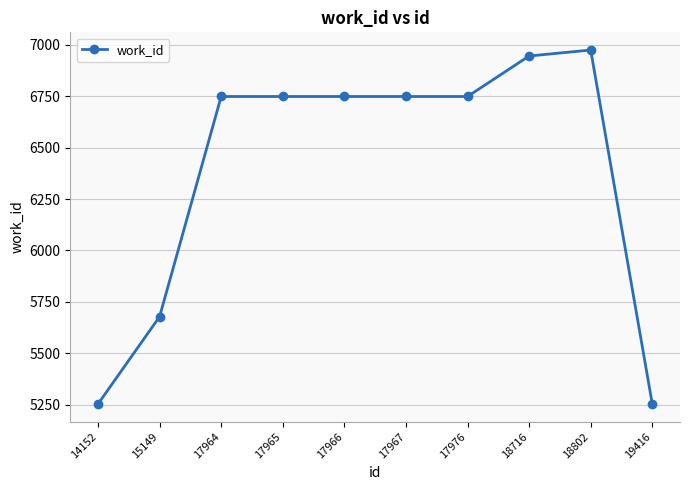

The value at 17967 is 6749. True or false?

True